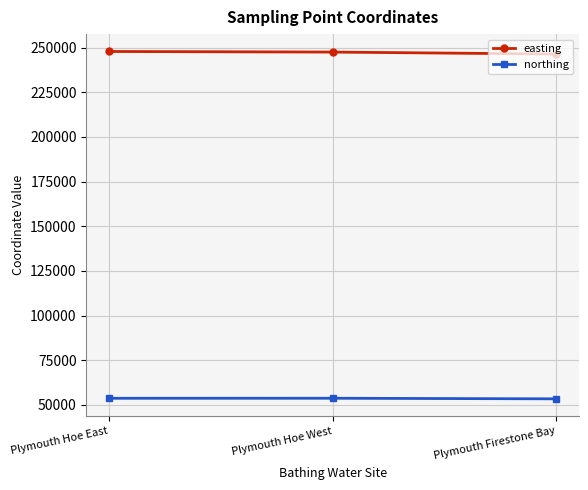

Count the easting values in the range 246373 to 247830.

3